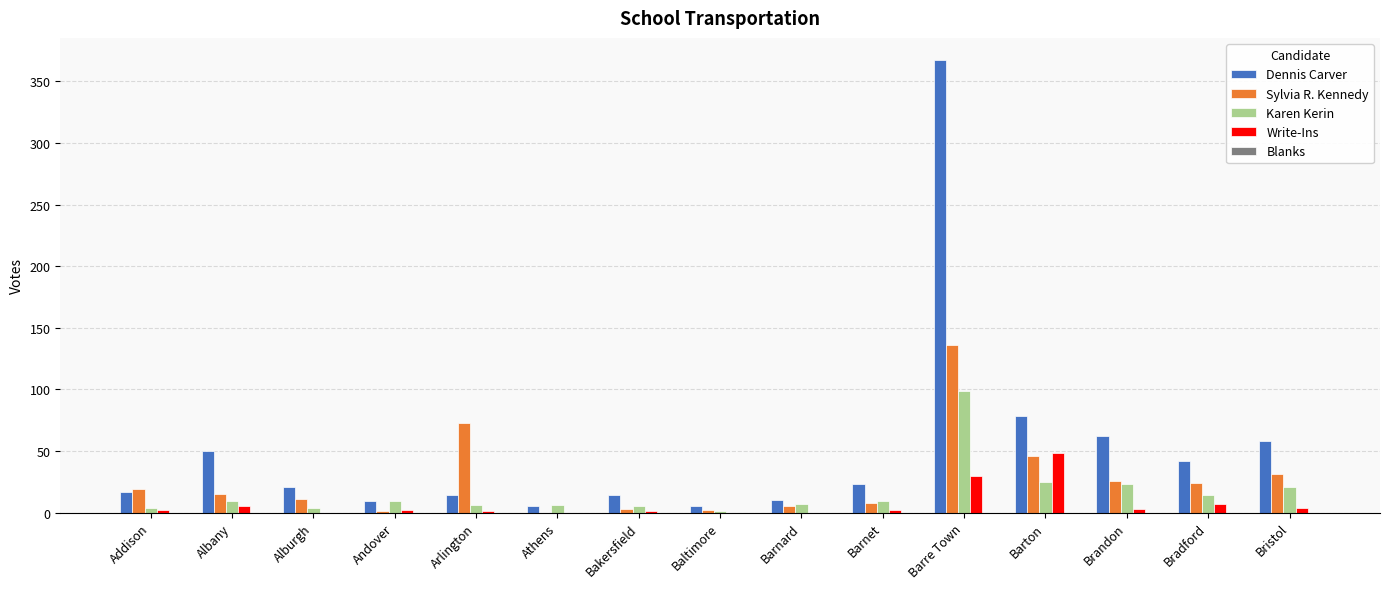

Which series has the largest range (max minus min)?

Dennis Carver